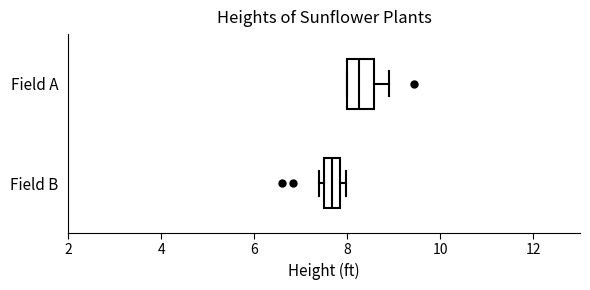

Reading bottom to top, transcribe this box plot: for each box, give where its median line is, the range the box spans, and where its two whiskers end, as read against the x-axis. The values are not printed on the chart, so give them approximately, as read against the axis.

Field B: median 7.6, box 7.4 to 7.8, whiskers 7.4 (just left of the box's left edge) to 8.0
Field A: median 8.2, box 8.0 to 8.6, whiskers 8.0 to 9.0